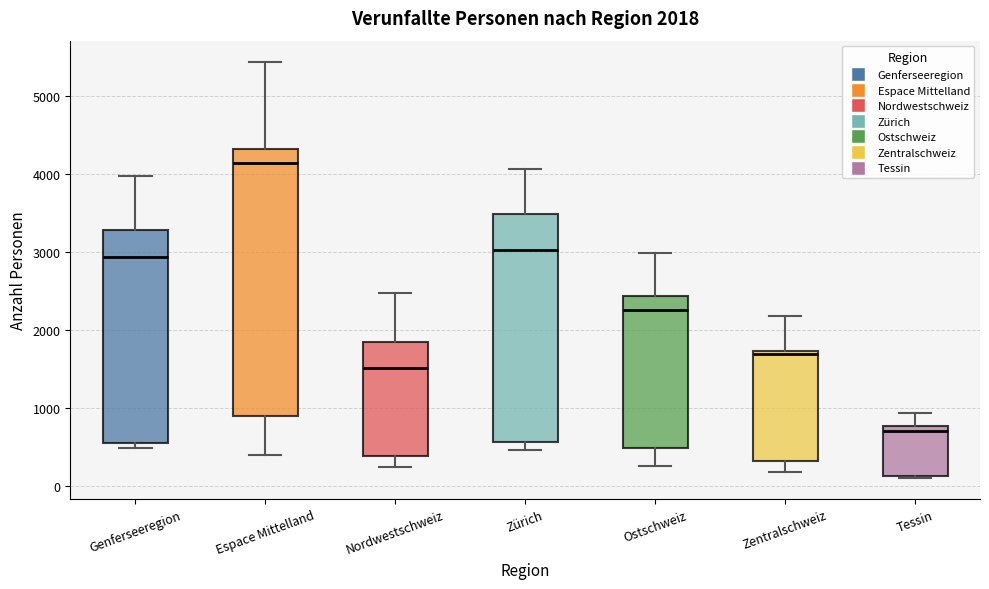

Comparing the boxes themselves (not the whiskers), which one is the tallest?

Espace Mittelland